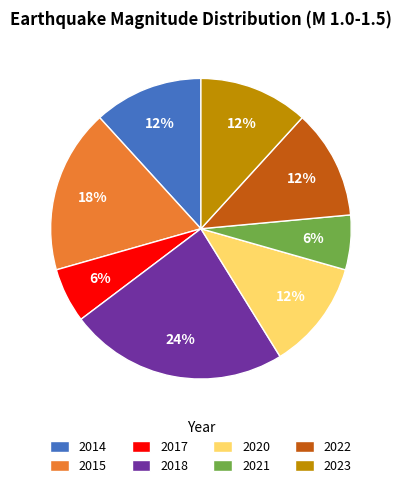

To the nearest percent, what is the difference between the largest and smallest slice percentages?

18%